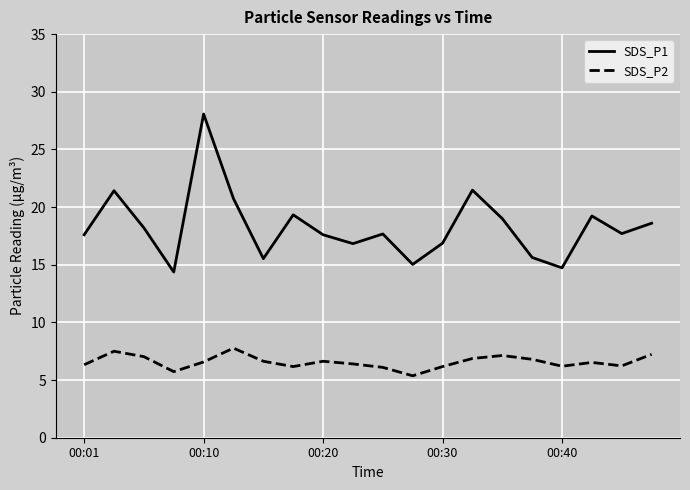

What is the difference between the second highest and minimum values in the SDS_P2 series?

2.1